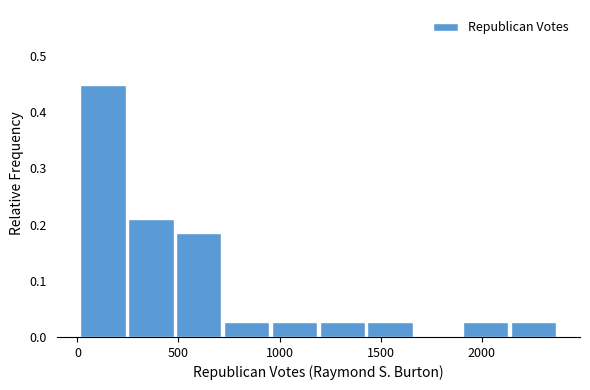

What is the height of the bar covering 500 to 700 on the x-axis? Neither the bar edges nor the heights are printed on the chart, so give them approximately, as read against the axes.

0.18